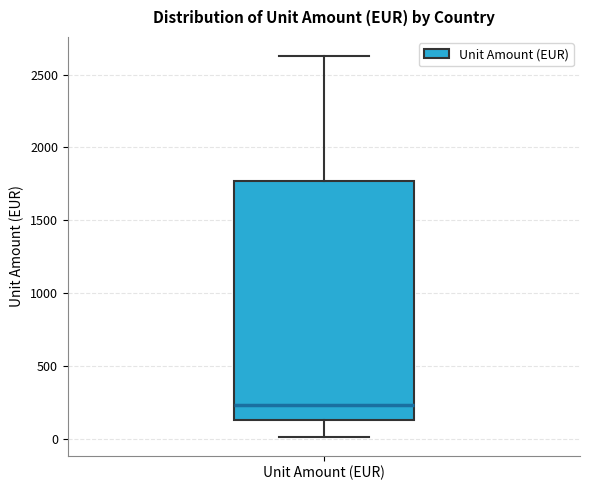

Where does the median line of the box for Unit Amount (EUR) sit on the y-axis? The values are not printed on the chart, so give them approximately, as read against the axis.

250